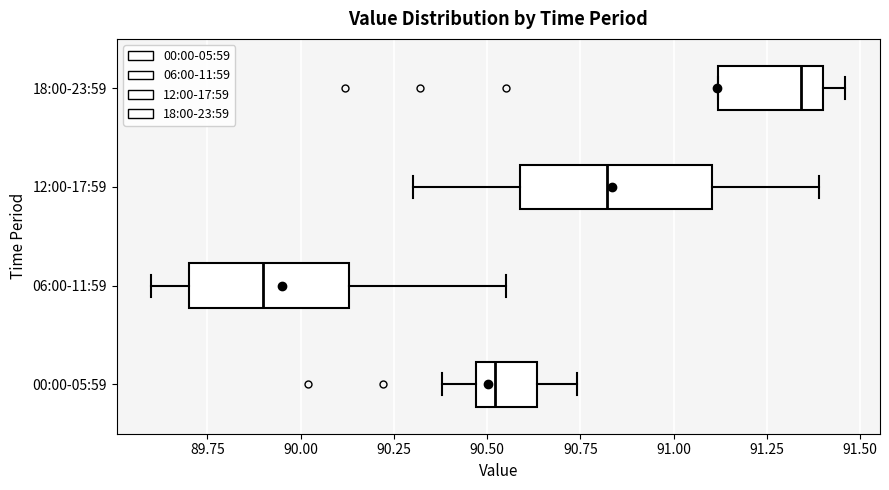

Reading bottom to top, read every box against the x-axis: the position of its median line, the range the box covers, and the ends of its whiskers. The values are not printed on the chart, so give them approximately, as read against the axis.

00:00-05:59: median 90.50, box 90.45 to 90.65, whiskers 90.40 to 90.75
06:00-11:59: median 89.90, box 89.70 to 90.15, whiskers 89.60 to 90.55
12:00-17:59: median 90.80, box 90.60 to 91.10, whiskers 90.30 to 91.40
18:00-23:59: median 91.35, box 91.10 to 91.40, whiskers 91.10 to 91.45